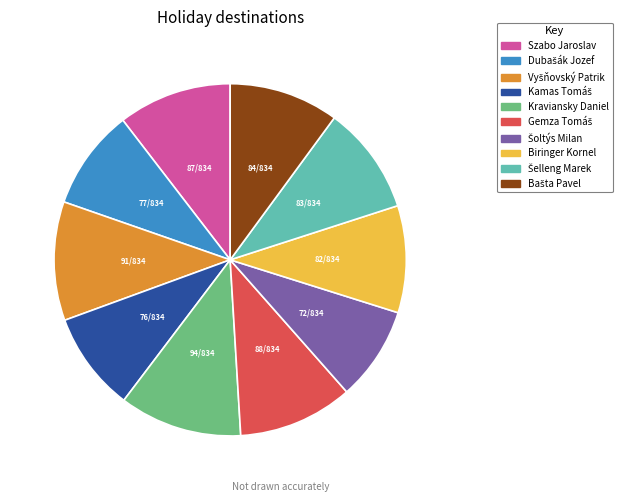

The Szabo Jaroslav slice represents 10% of the pie. True or false?

True